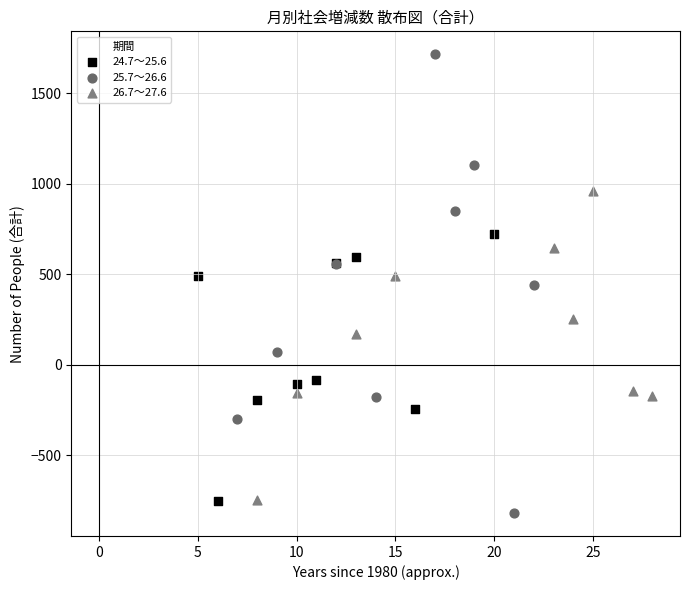

Which series contains the highest Y value?

25.7～26.6